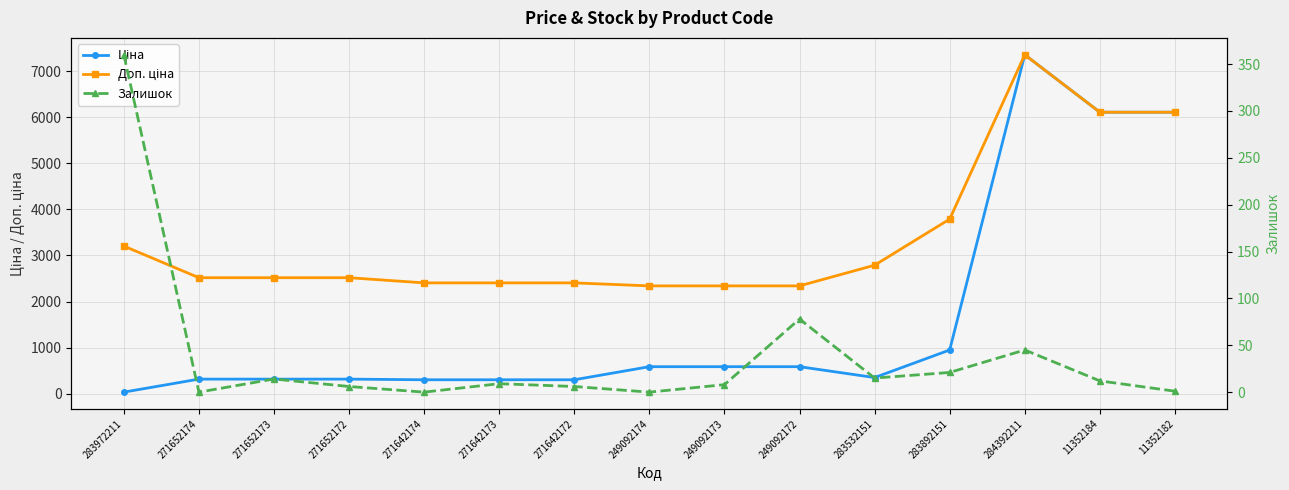

What are all the series names shown in the legend?

Ціна, Доп. ціна, Залишок